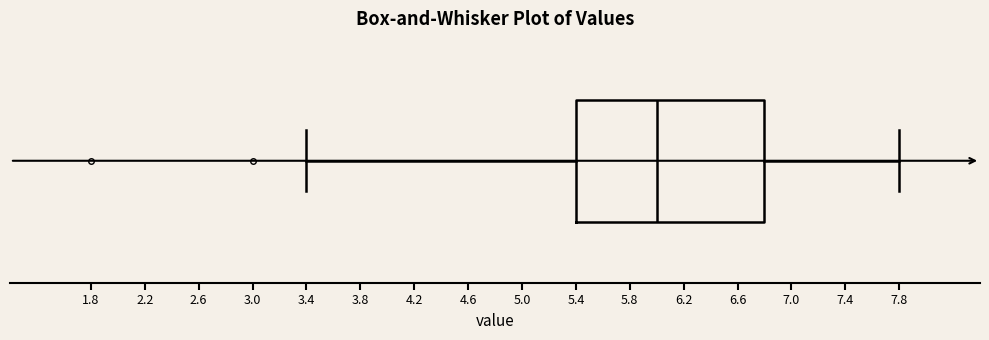

Read this box plot against the x-axis: the position of the median line, the range covered by the box, and the ends of both whiskers. The values are not printed on the chart, so give them approximately, as read against the axis.

median 6.0, box 5.4 to 6.8, whiskers 3.4 to 7.8